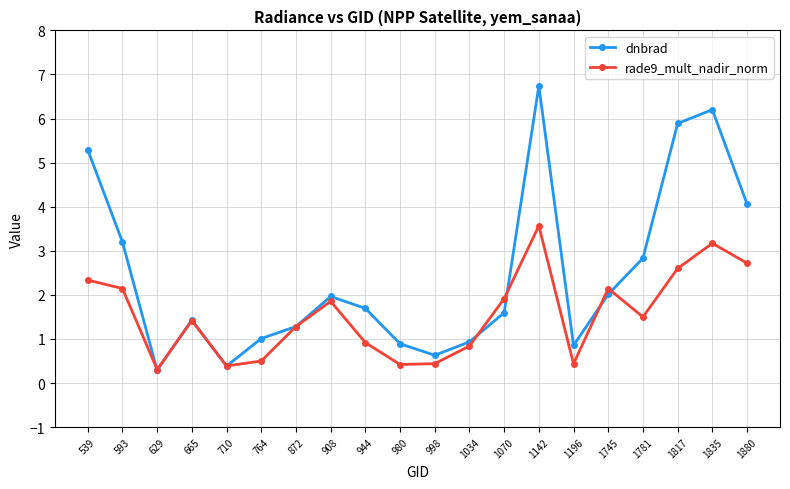

At how many categories does at least one series exceed 2?

8